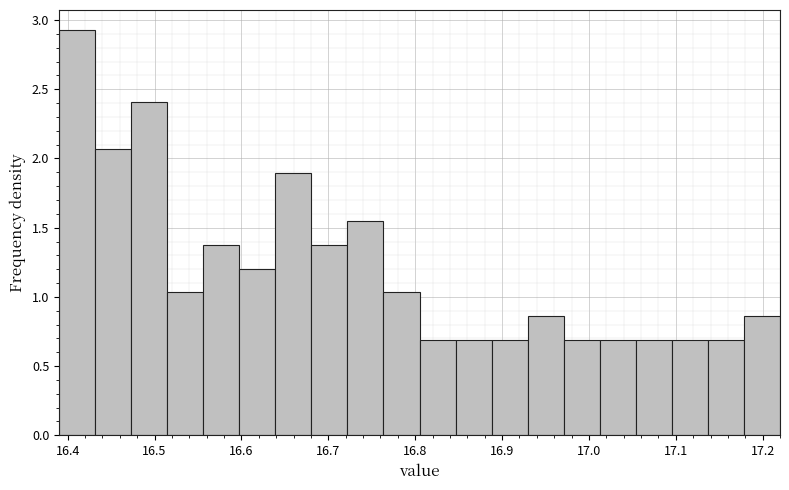

Which range on the x-axis has the tallest bar?

16.39 to 16.43